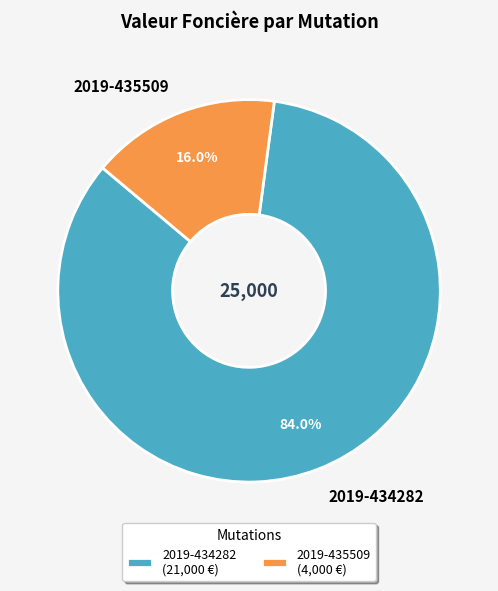

What percentage is the 2019-434282 slice, to the nearest percent?

84%